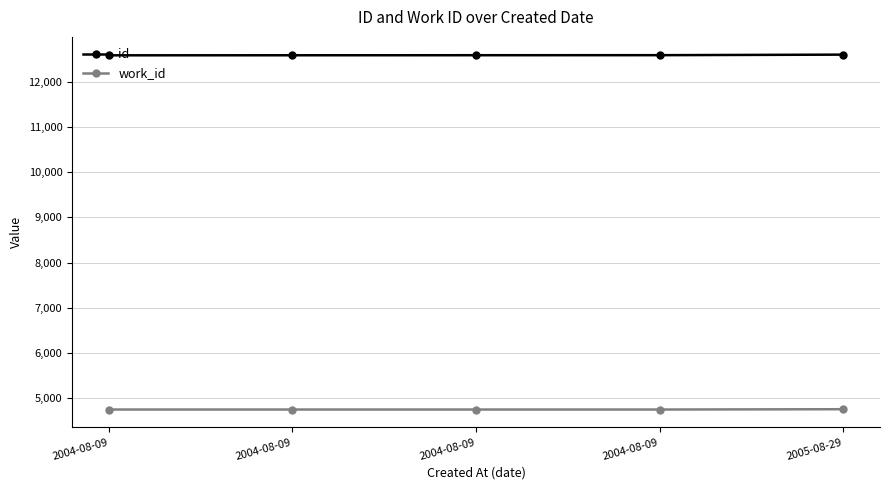

Rank the series at 2004-08-09 from highest to lowest value.

id, work_id